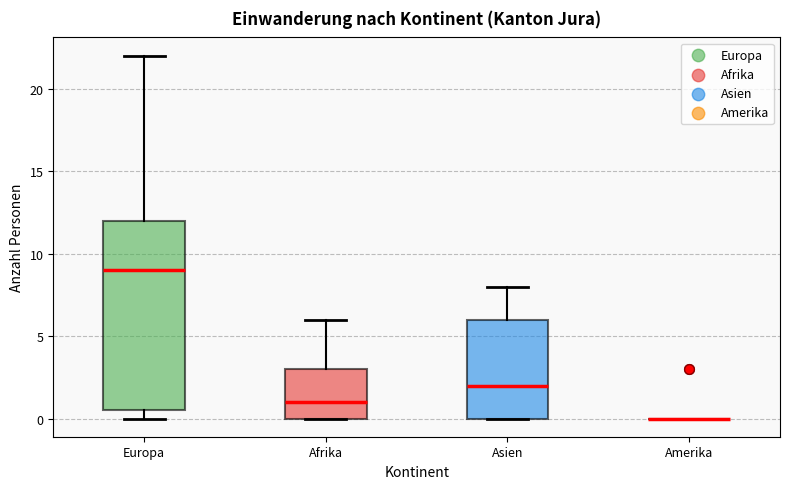

Comparing the boxes themselves (not the whiskers), which one is the tallest?

Europa